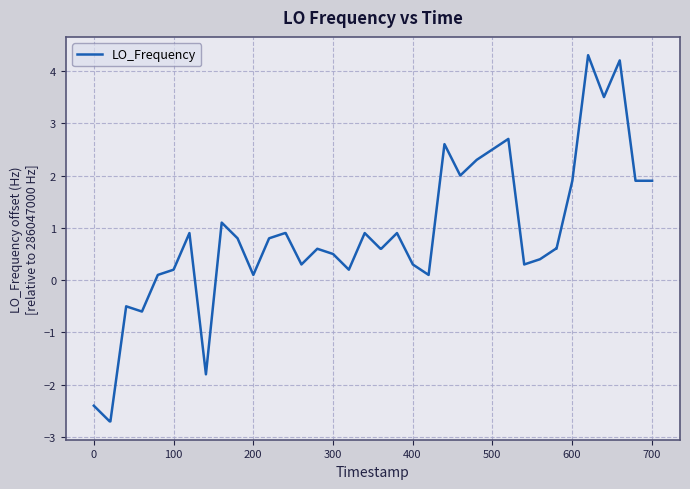

What is the difference between the maximum and minimum values?

7.0